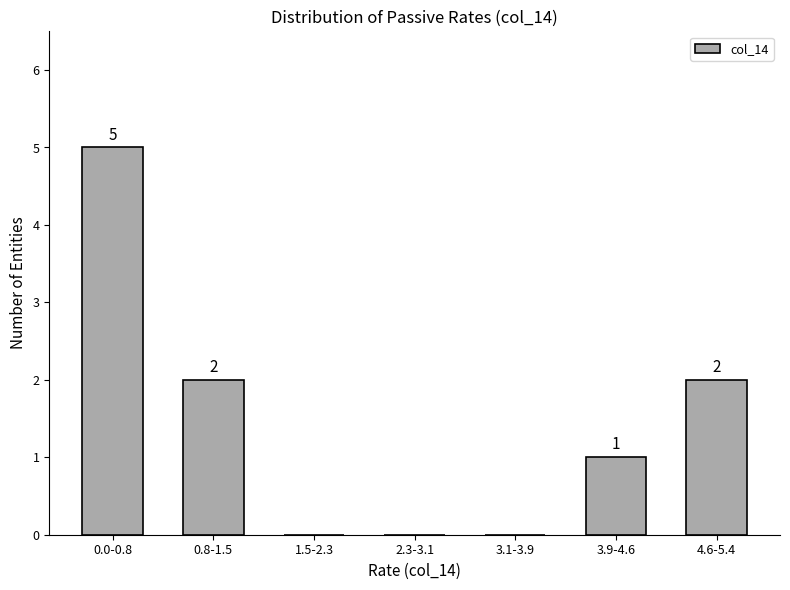

Reading right to left, extract all data points from this chart.

4.6-5.4=2	3.9-4.6=1	3.1-3.9=0	2.3-3.1=0	1.5-2.3=0	0.8-1.5=2	0.0-0.8=5